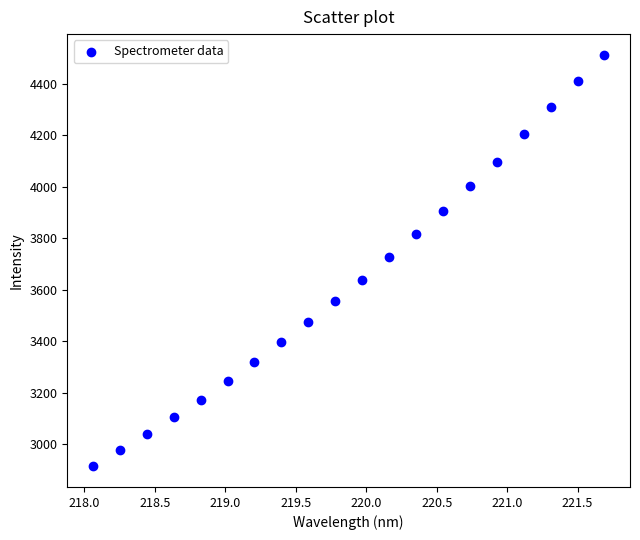

What is the range of Y values (max minus min)?

1597.1